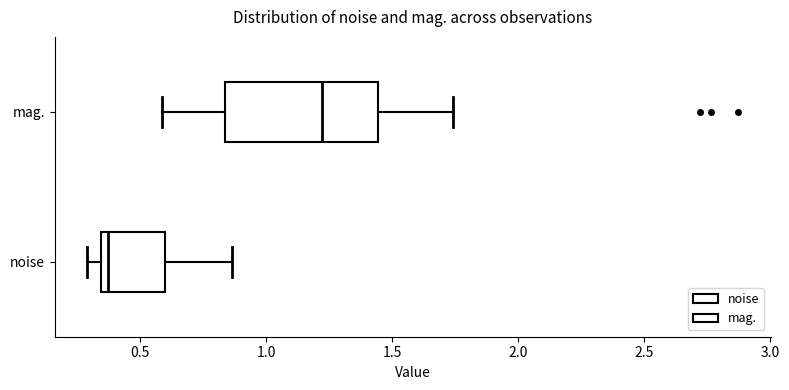

Where does the right whisker of the box for noise end on the x-axis? The values are not printed on the chart, so give them approximately, as read against the axis.

0.85